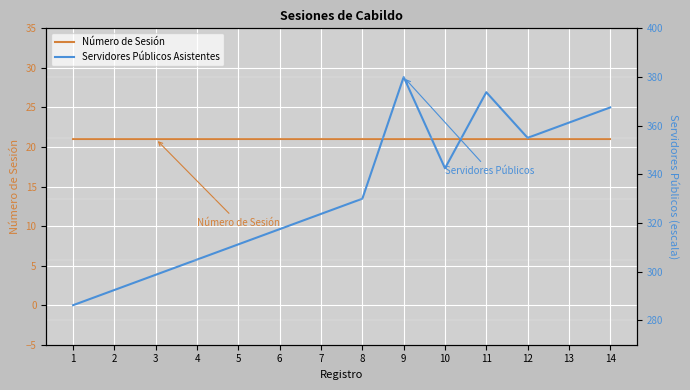

The value of Servidores Públicos Asistentes at 9 is 380.0. True or false?

True